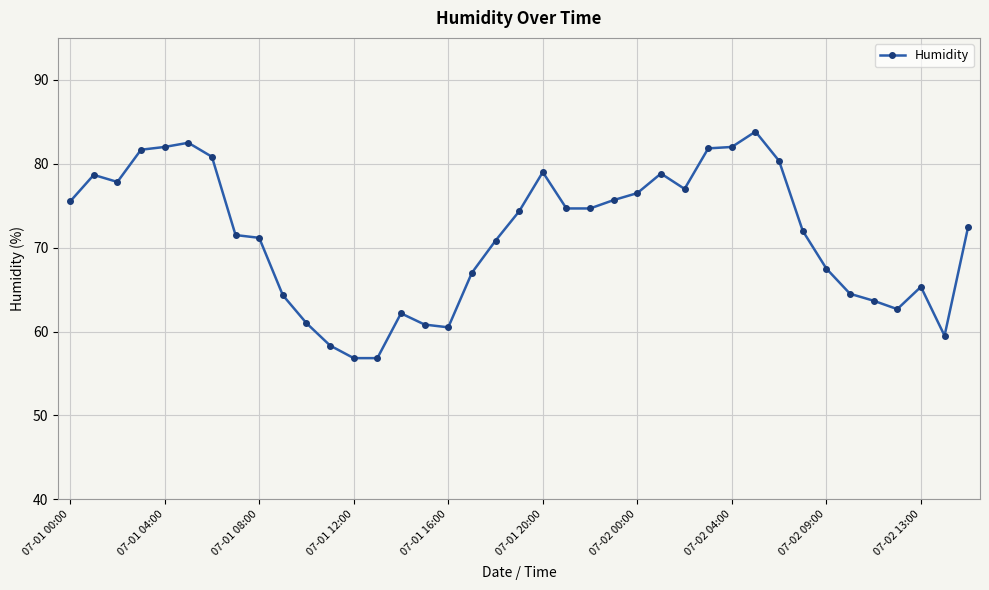

What is the smallest value displayed?

56.8